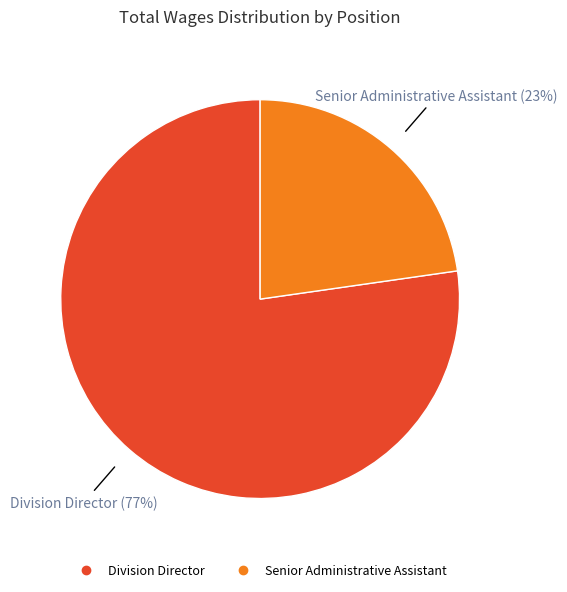

Which category has the biggest portion of the pie?

Division Director